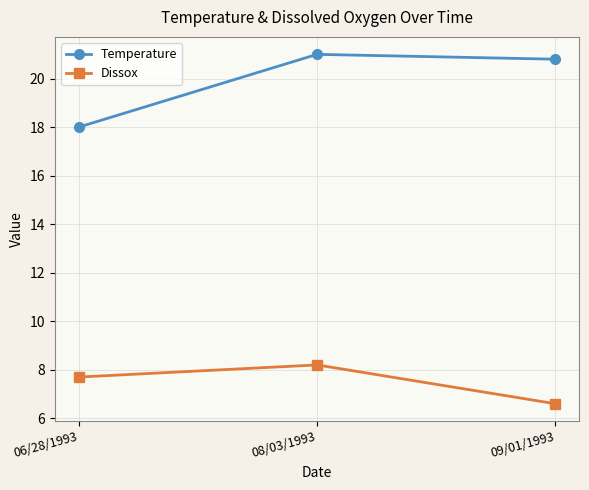

At which label does Temperature first exceed 20?

08/03/1993